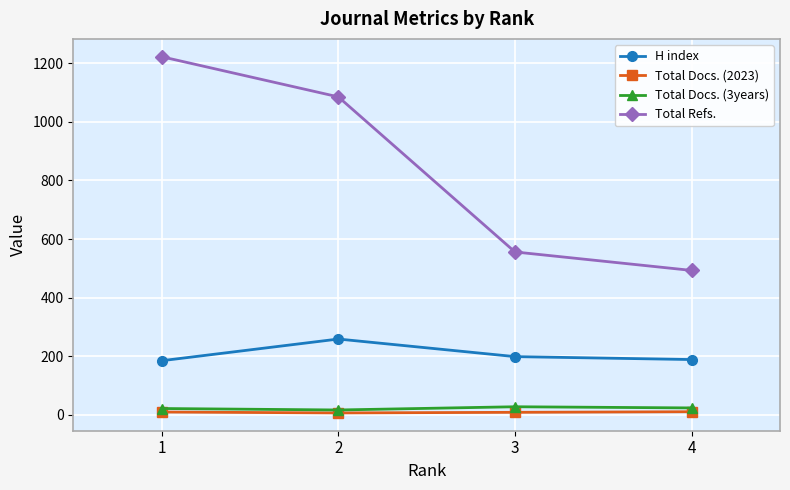

What is the maximum value shown in the chart?

1222